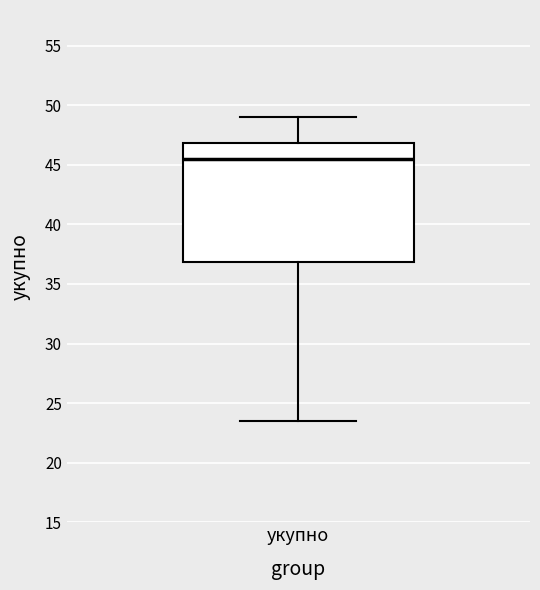

Transcribe this box plot: give where the median line is, the range the box spans, and where the two whiskers end, as read against the y-axis. The values are not printed on the chart, so give them approximately, as read against the axis.

median 45.5, box 37.0 to 47.0, whiskers 23.5 to 49.0